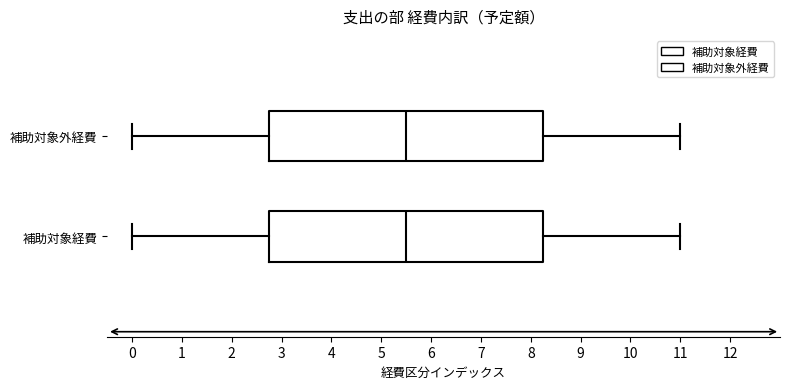

Reading bottom to top, transcribe this box plot: for each box, give where its median line is, the range the box spans, and where its two whiskers end, as read against the x-axis. The values are not printed on the chart, so give them approximately, as read against the axis.

補助対象経費: median 5.5, box 2.8 to 8.3, whiskers 0.0 to 11.0
補助対象外経費: median 5.5, box 2.8 to 8.3, whiskers 0.0 to 11.0